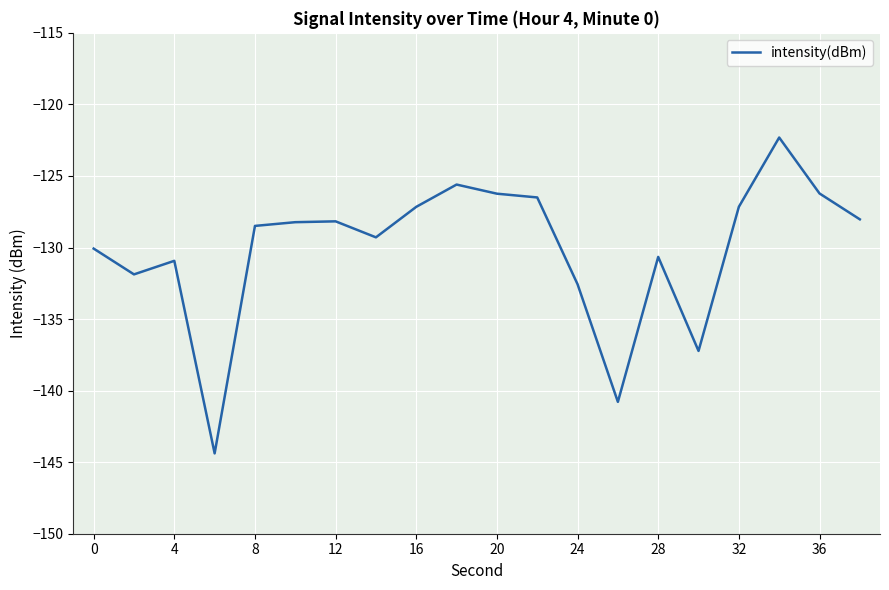

What is the difference between the maximum and minimum values?

22.1